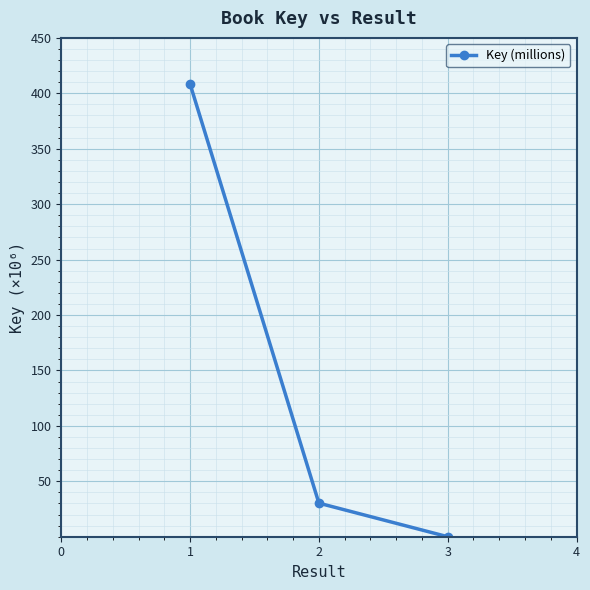

What is the difference between the maximum and second lowest values?

378.1